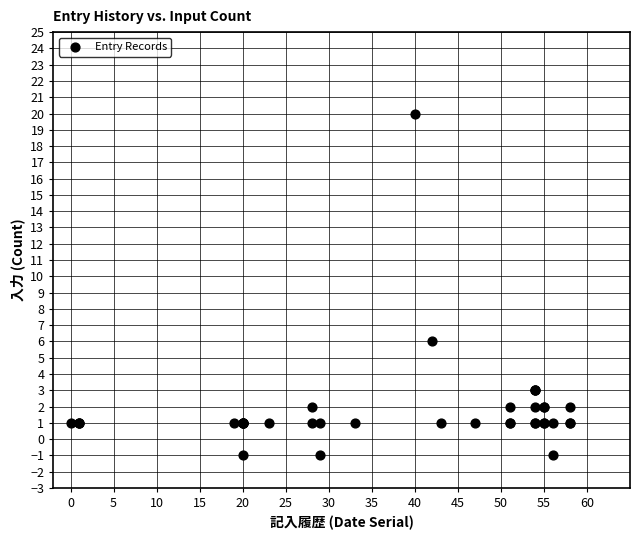

What Y value in the scatter plot is closest to 9?

6